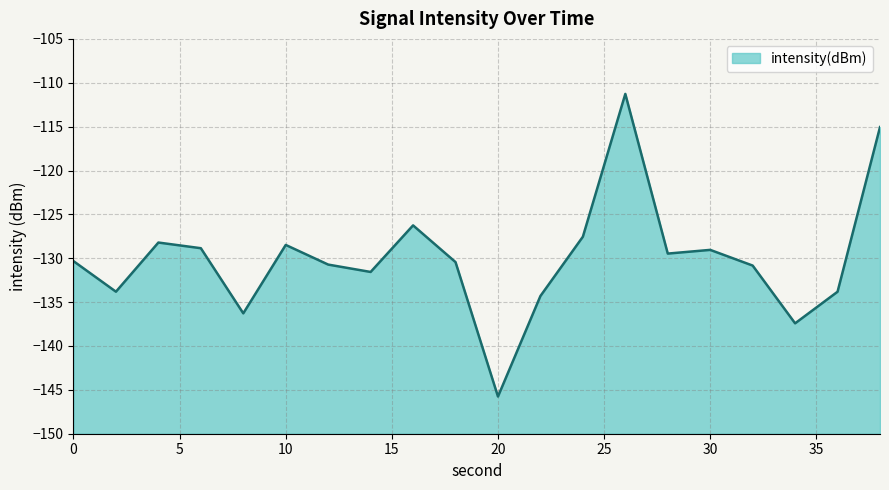

List the labels in order of value, largest first.

26, 38, 16, 24, 4, 10, 6, 30, 28, 0, 18, 12, 32, 14, 2, 36, 22, 8, 34, 20